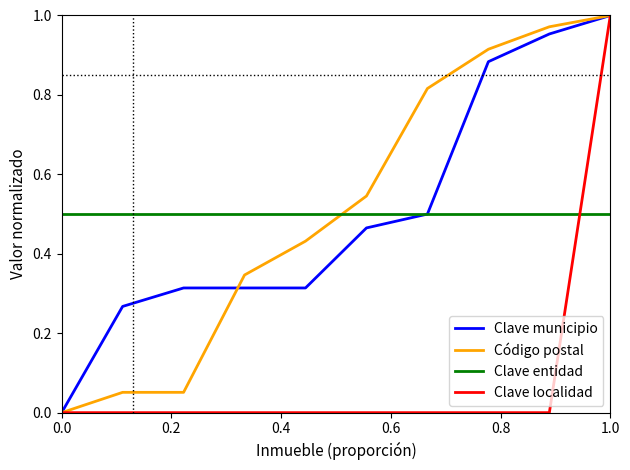

How many times do Clave entidad and Clave localidad cross each other?

1